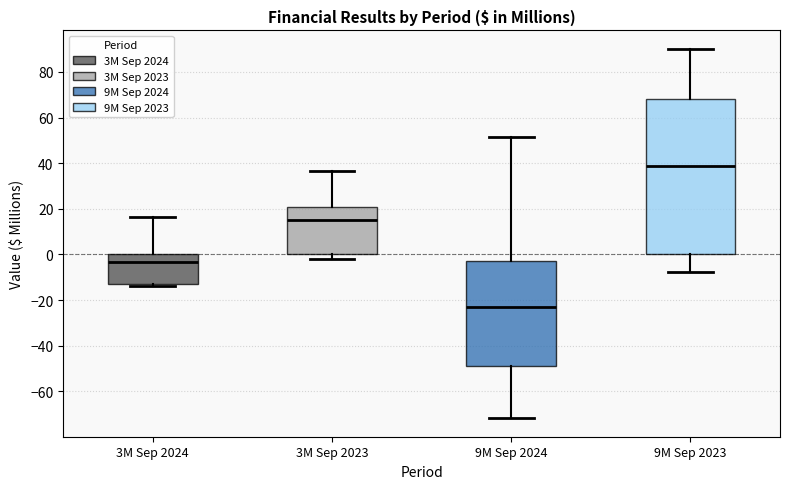

Reading left to right, read every box against the y-axis: the position of its median line, the range the box covers, and the ends of its whiskers. The values are not printed on the chart, so give them approximately, as read against the axis.

3M Sep 2024: median -4, box -12 to 0, whiskers -14 to 16
3M Sep 2023: median 14, box 0 to 20, whiskers -2 to 36
9M Sep 2024: median -22, box -48 to -2, whiskers -72 to 52
9M Sep 2023: median 38, box 0 to 68, whiskers -8 to 90